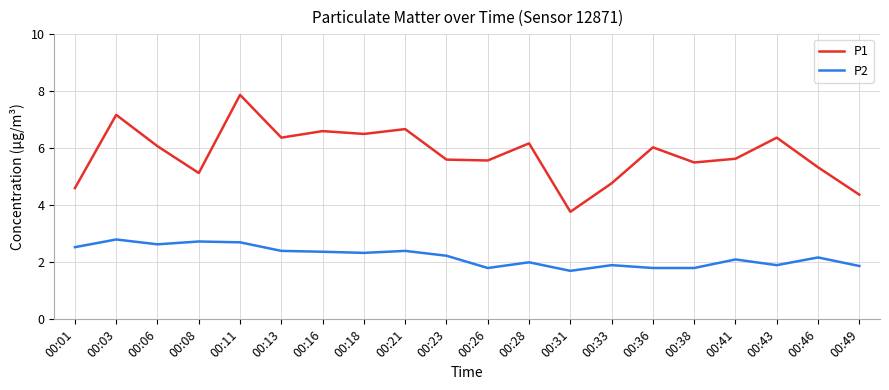

What is the difference between the maximum and minimum values in the P1 series?

4.1